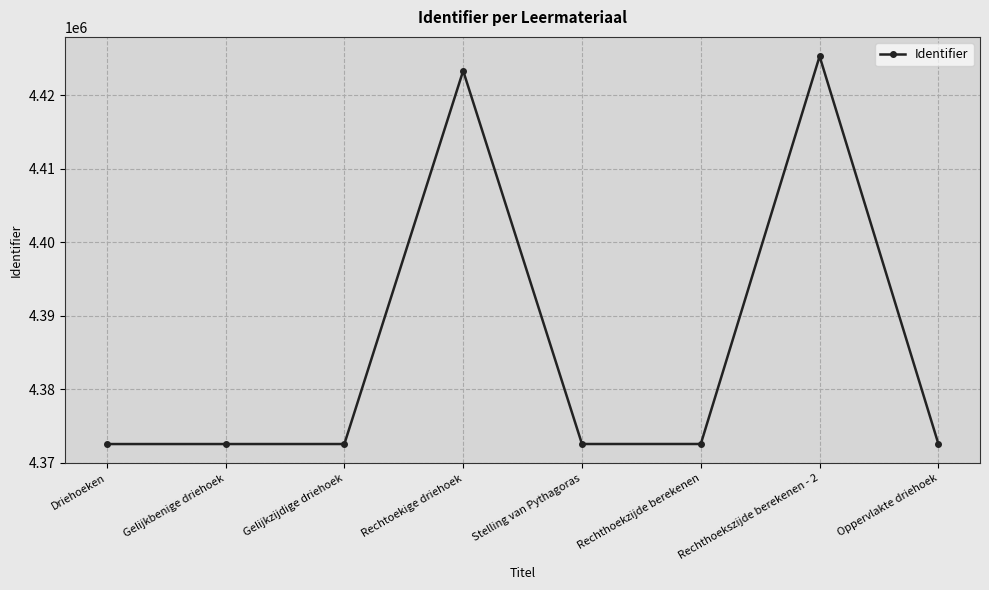

Is this an area chart (filled region under the line)?

No